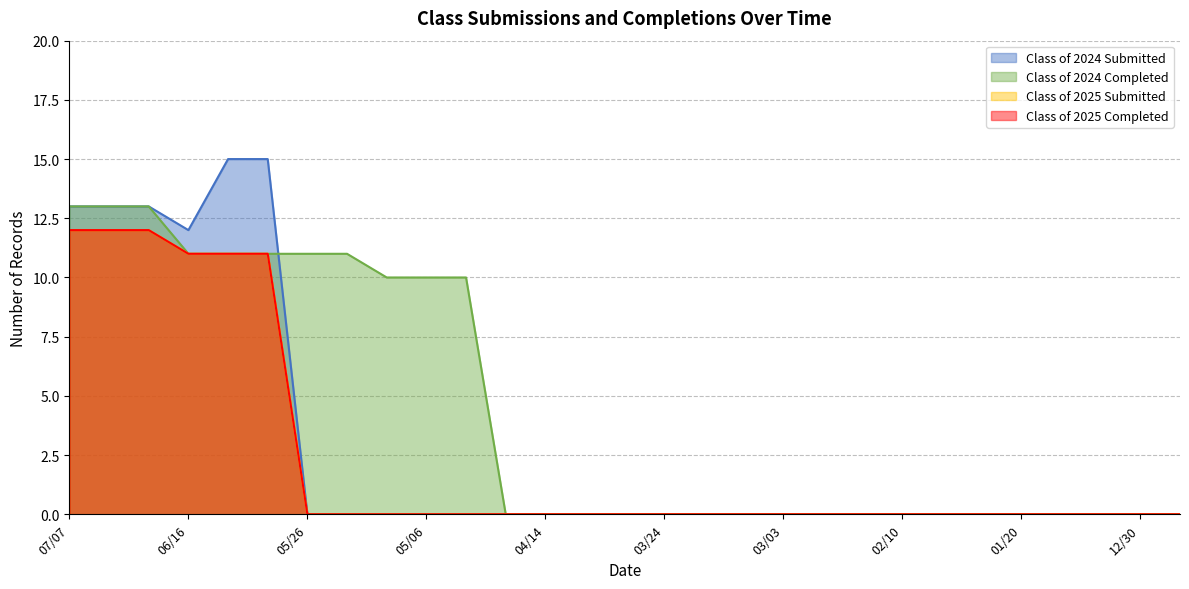

What are all the series names shown in the legend?

Class of 2024 Submitted, Class of 2024 Completed, Class of 2025 Submitted, Class of 2025 Completed